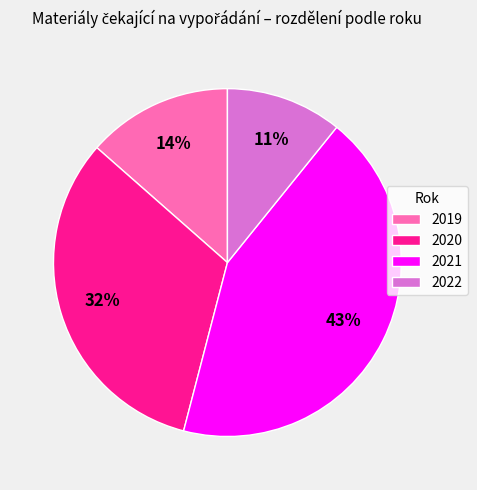

To the nearest percent, what is the combined percentage of 2019 and 2021?

57%